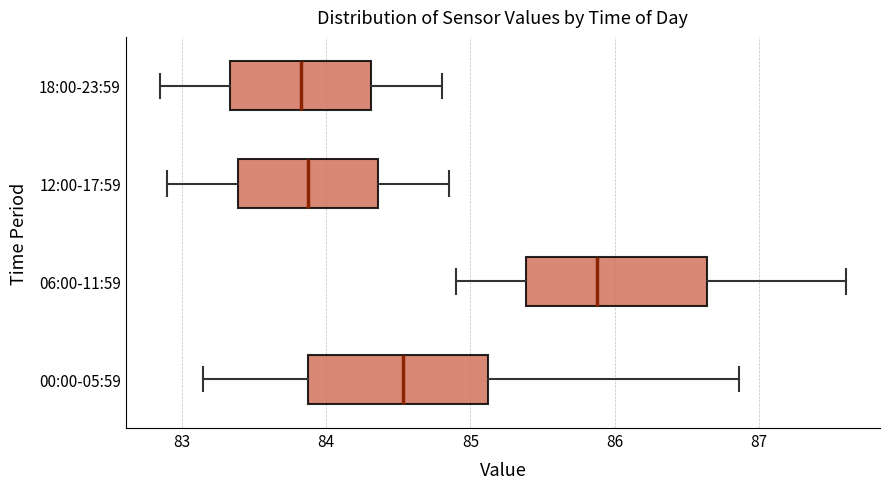

Reading bottom to top, transcribe this box plot: for each box, give where its median line is, the range the box spans, and where its two whiskers end, as read against the x-axis. The values are not printed on the chart, so give them approximately, as read against the axis.

00:00-05:59: median 84.5, box 83.9 to 85.1, whiskers 83.2 to 86.9
06:00-11:59: median 85.9, box 85.4 to 86.6, whiskers 84.9 to 87.6
12:00-17:59: median 83.9, box 83.4 to 84.4, whiskers 82.9 to 84.9
18:00-23:59: median 83.8, box 83.3 to 84.3, whiskers 82.9 to 84.8